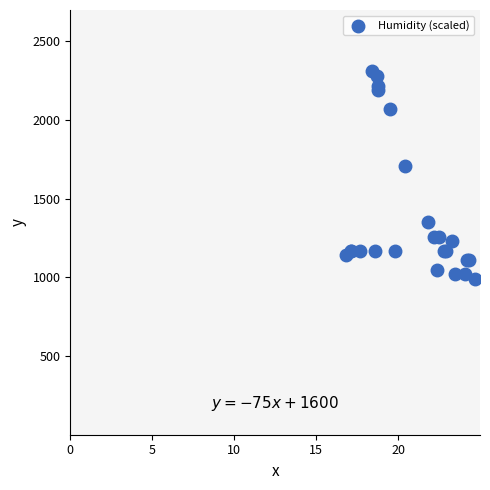

What Y value in the scatter plot is closest to 1650?

1710